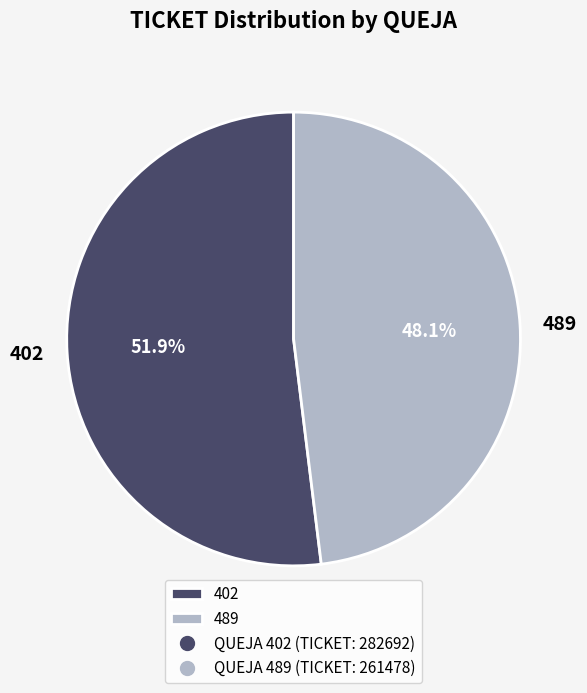

How many slices are in this pie chart?

2